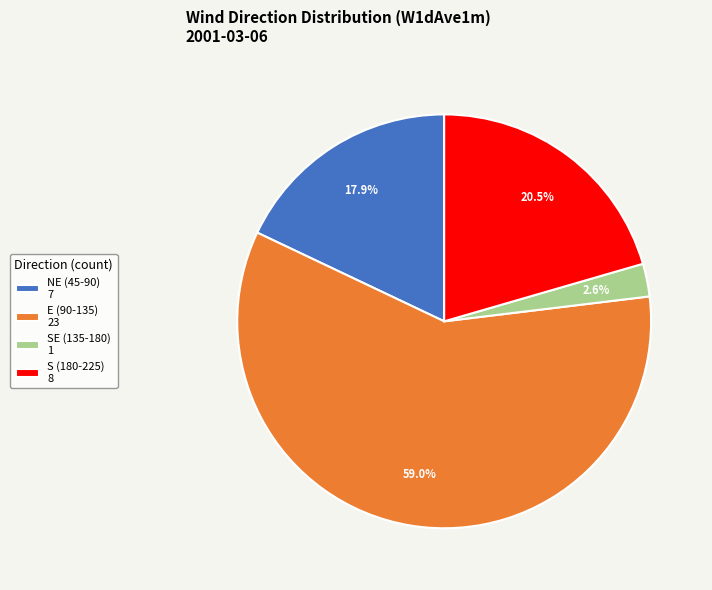

What is the smallest slice in the pie chart?

SE (135-180) 1